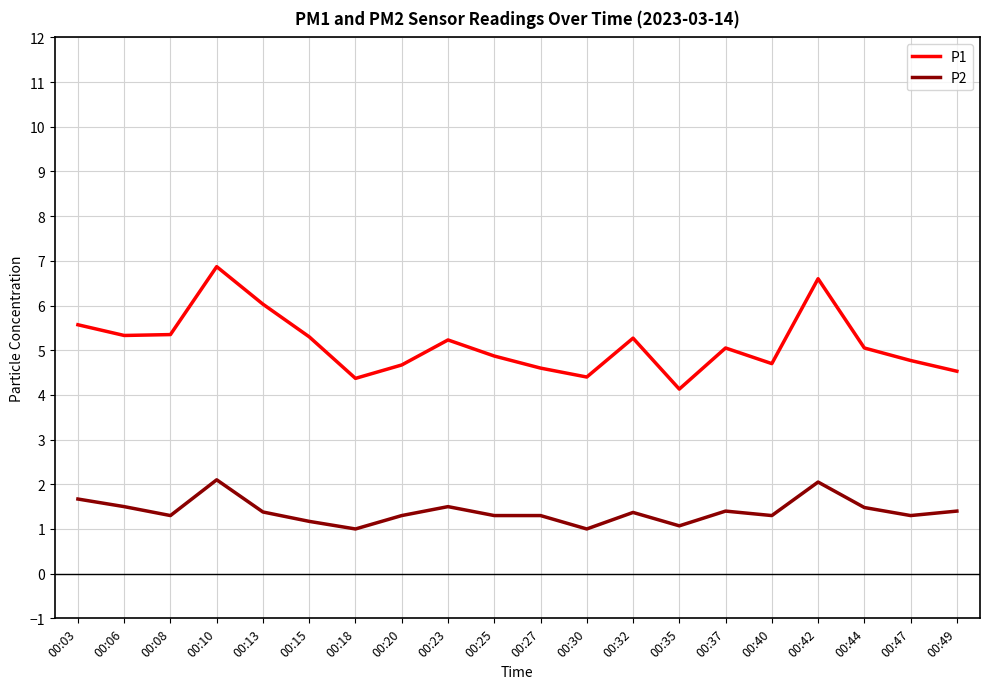

Between 00:27 and 00:32, which series saw the biggest shift?

P1